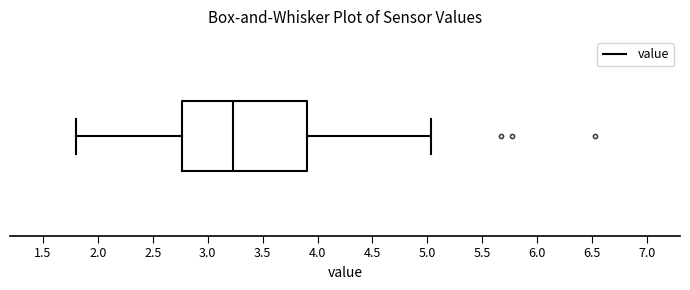

Read this box plot against the x-axis: the position of the median line, the range covered by the box, and the ends of both whiskers. The values are not printed on the chart, so give them approximately, as read against the axis.

median 3.25, box 2.75 to 3.90, whiskers 1.80 to 5.05